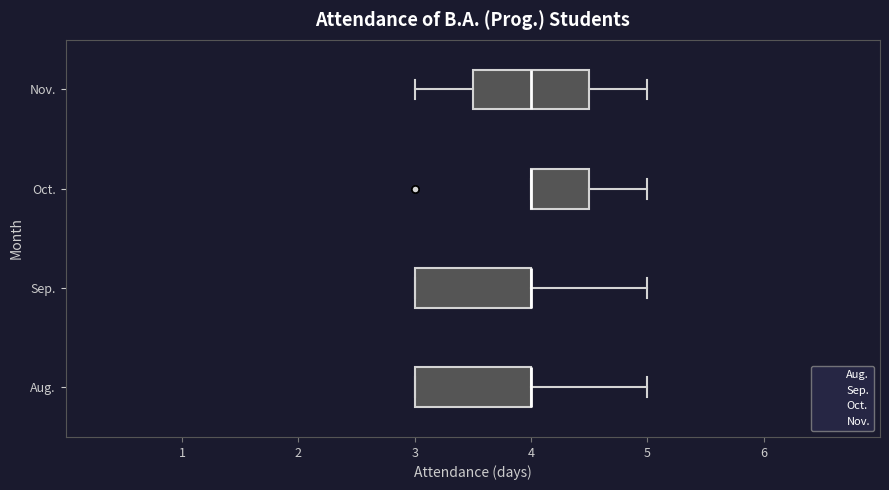

Reading bottom to top, read every box against the x-axis: the position of its median line, the range the box covers, and the ends of its whiskers. The values are not printed on the chart, so give them approximately, as read against the axis.

Aug.: median 4.0 (drawn on the box's right edge), box 3.0 to 4.0, whiskers 3.0 to 5.0
Sep.: median 4.0 (drawn on the box's right edge), box 3.0 to 4.0, whiskers 3.0 to 5.0
Oct.: median 4.0 (drawn on the box's left edge), box 4.0 to 4.5, whiskers 4.0 to 5.0
Nov.: median 4.0, box 3.5 to 4.5, whiskers 3.0 to 5.0